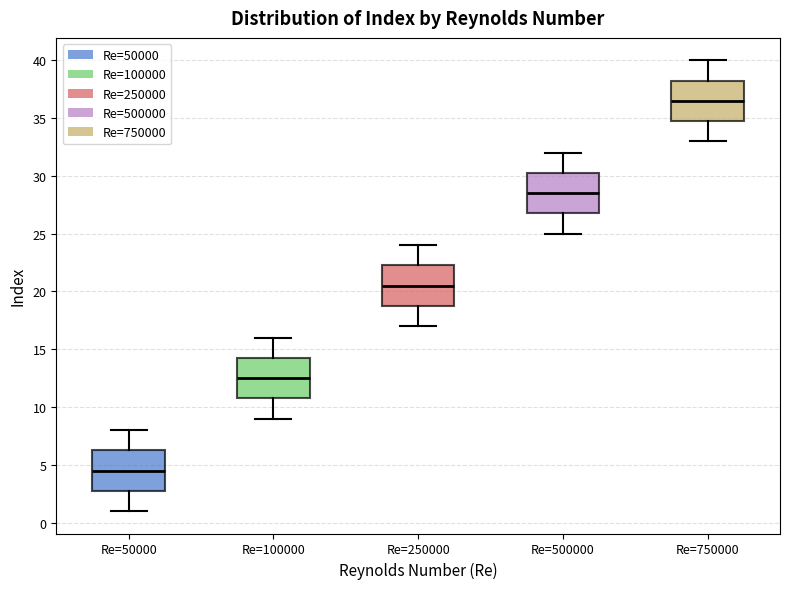

Where is the lower edge of the box for Re=100000 on the y-axis? The values are not printed on the chart, so give them approximately, as read against the axis.

11.0